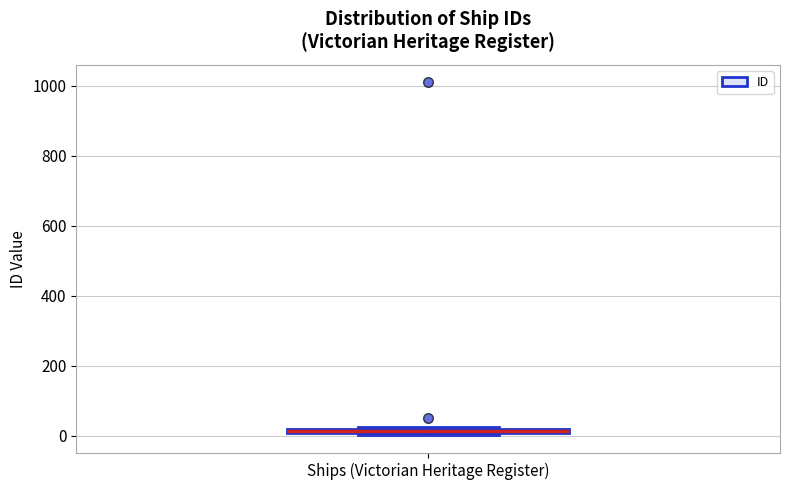

Where is the upper edge of the box for Ships (Victorian Heritage Register) on the y-axis? The values are not printed on the chart, so give them approximately, as read against the axis.

20